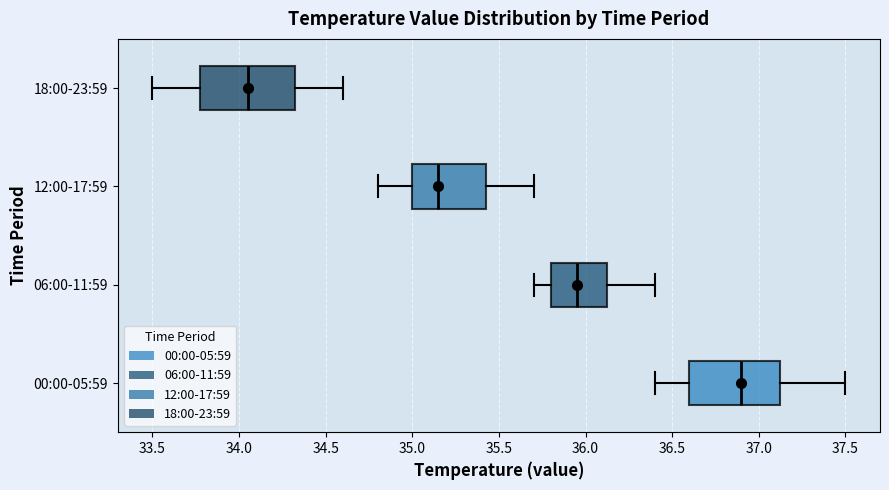

Where does the right whisker of the box for 06:00-11:59 end on the x-axis? The values are not printed on the chart, so give them approximately, as read against the axis.

36.40